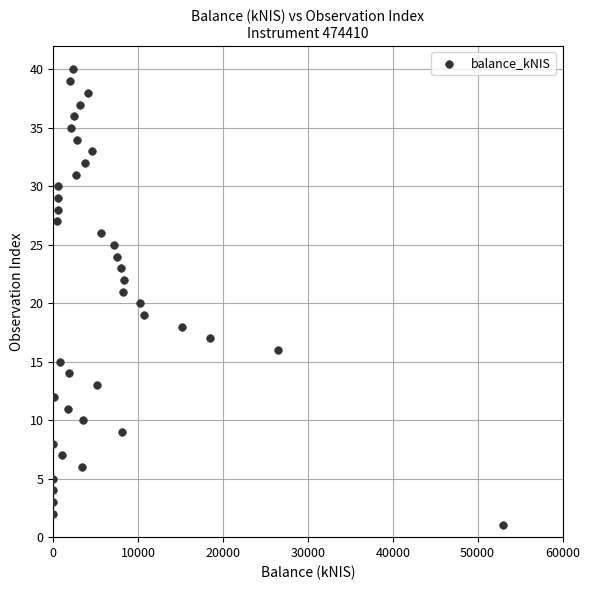

What is the range of Y values (max minus min)?

39